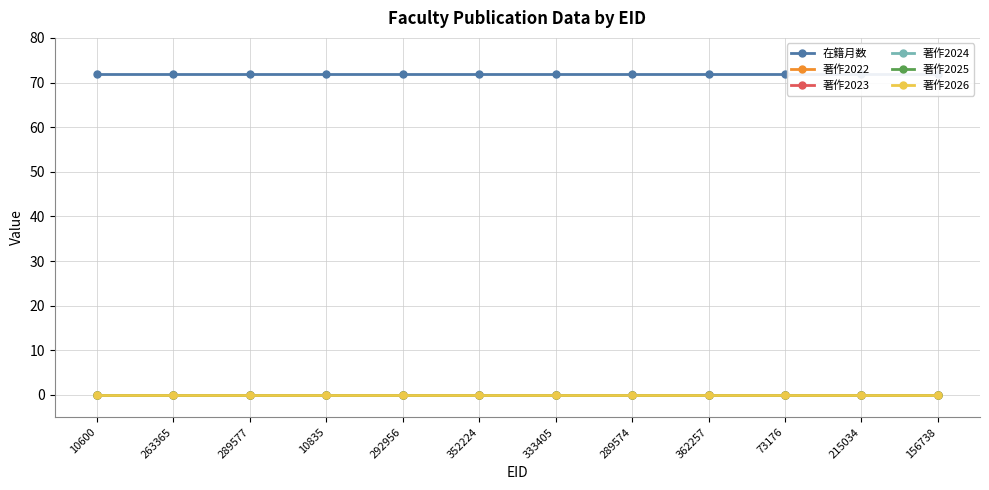

What is the label of the 10th point from the right?

289577